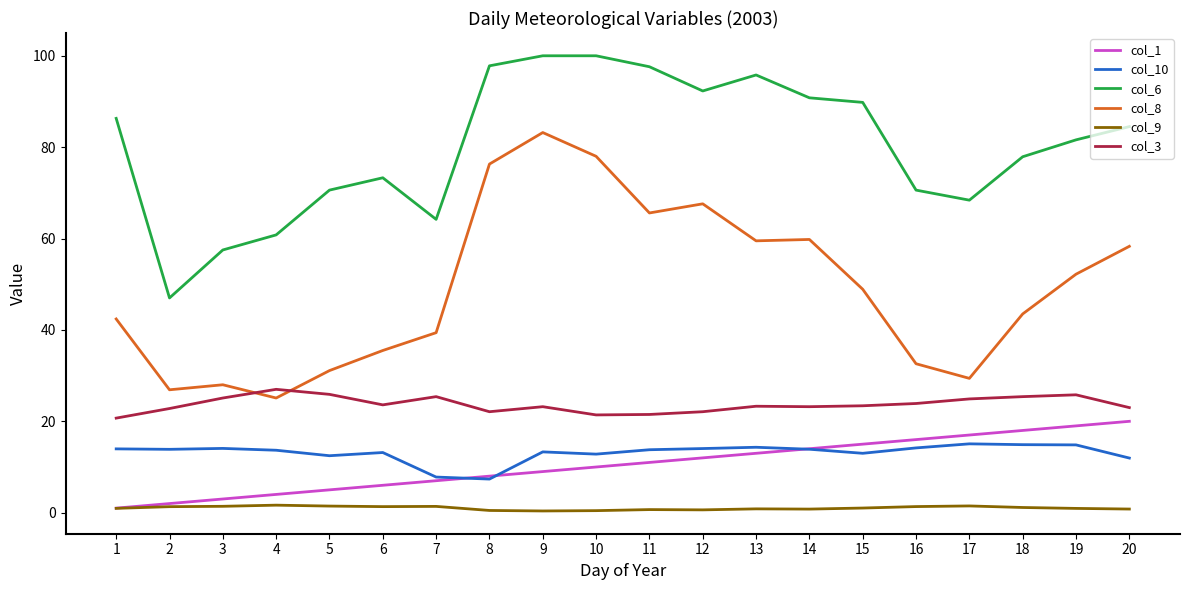

What is the sum of the col_9 values at 3 and 12?

2.0